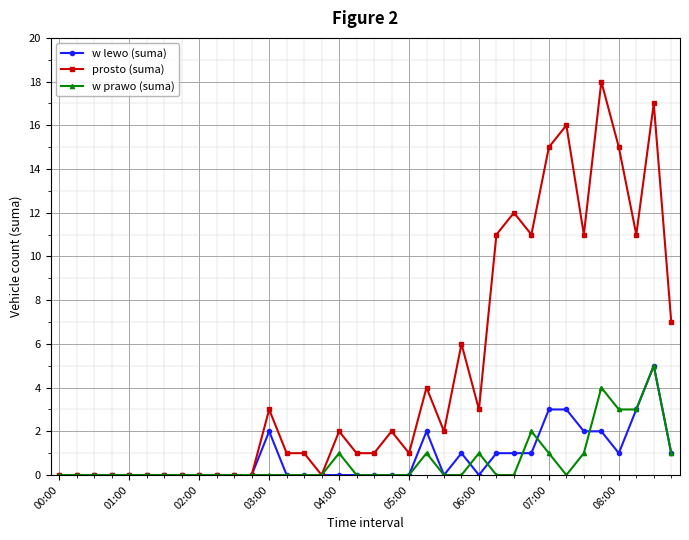

What is the highest value of the w lewo (suma) series?

5